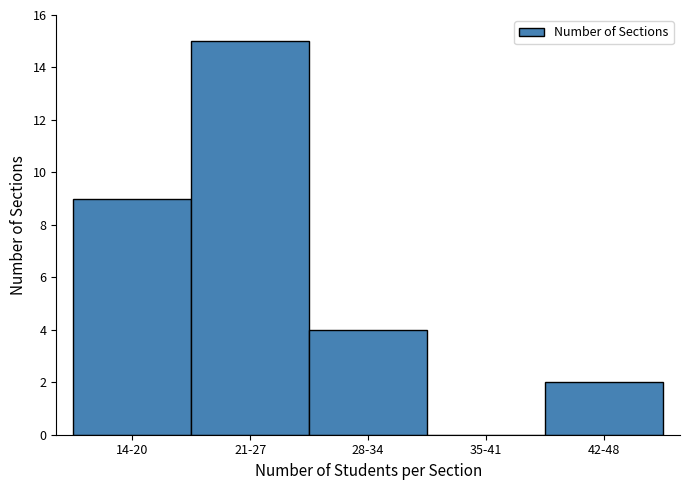

Reading left to right, list all the values displayed in this chart.

14-20=9	21-27=15	28-34=4	35-41=0	42-48=2